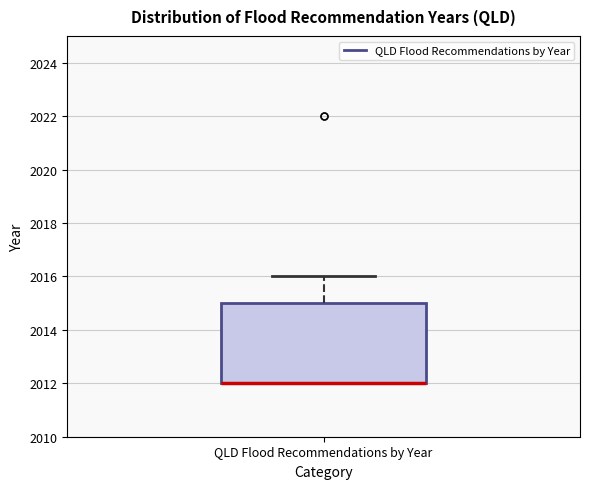

Where is the lower edge of the box for QLD Flood Recommendations by Year on the y-axis? The values are not printed on the chart, so give them approximately, as read against the axis.

2012